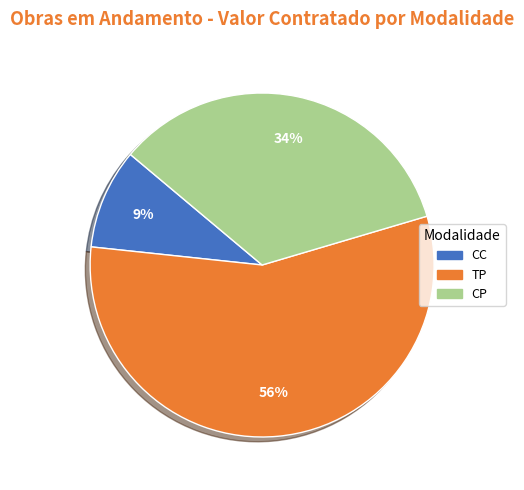

Is it true that CC is 15% of the pie?

False